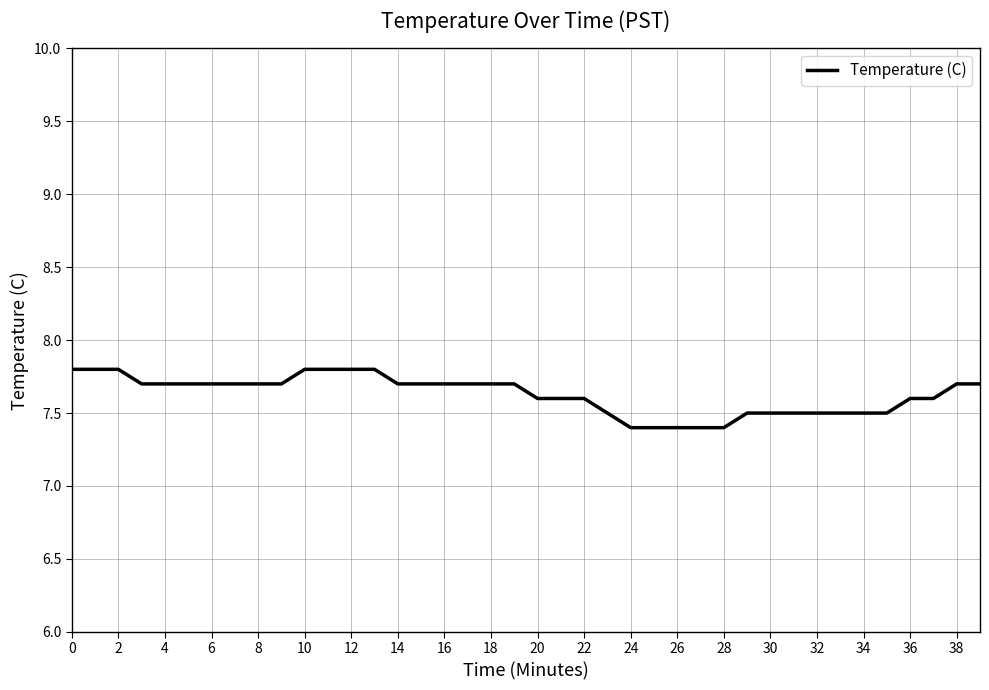

What is the minimum value shown in the chart?

7.4